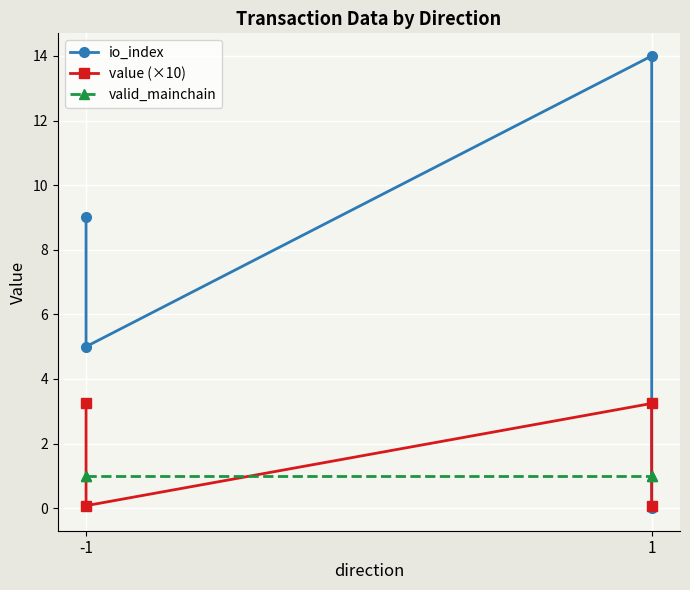

Where is the first local maximum for value (×10)?

1